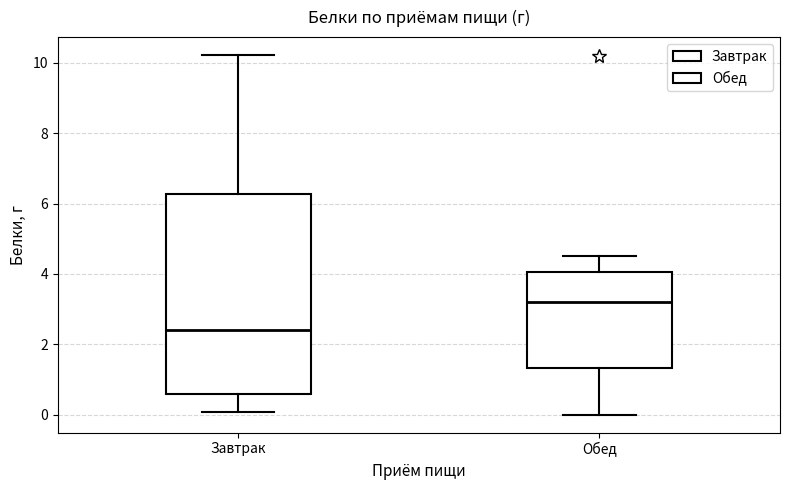

Which box has the highest median line?

Обед